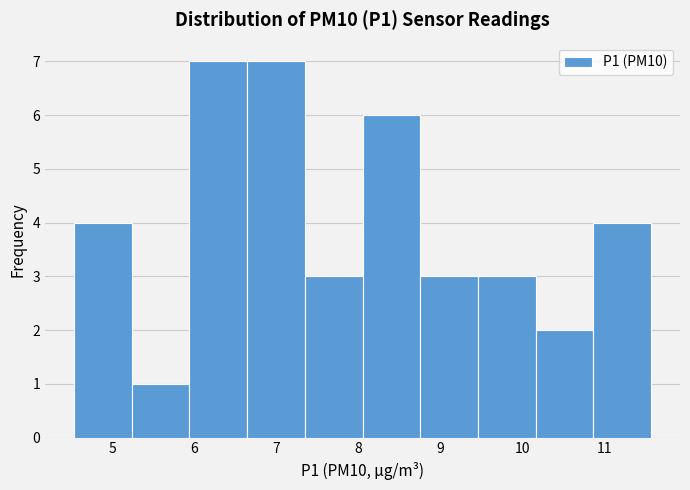

How tall is the bar that spans 7.3 to 8.1 on the x-axis? Neither the bar edges nor the heights are printed on the chart, so give them approximately, as read against the axes.

3